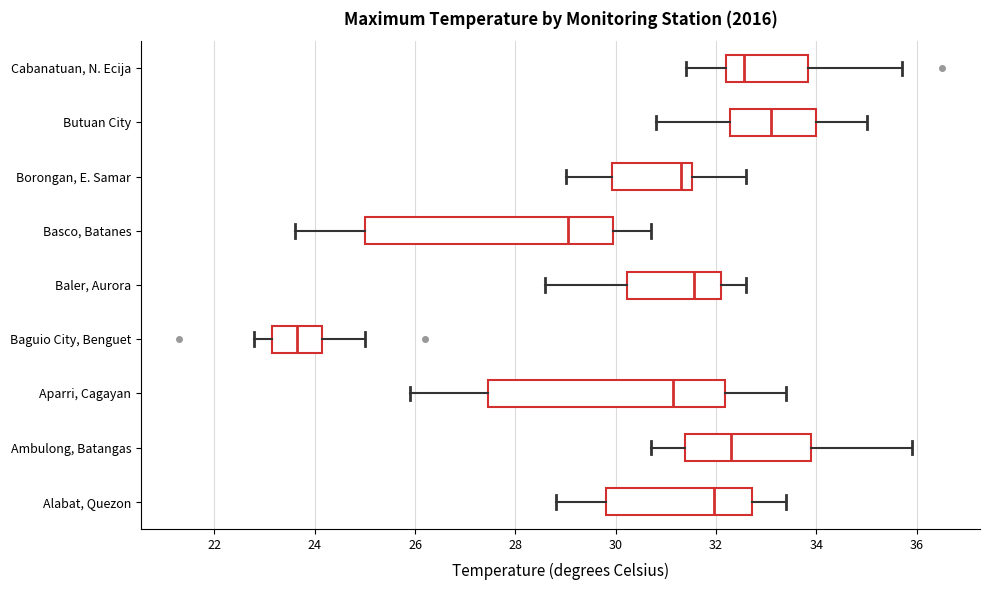

Comparing the boxes themselves (not the whiskers), which one is the widest?

Basco, Batanes